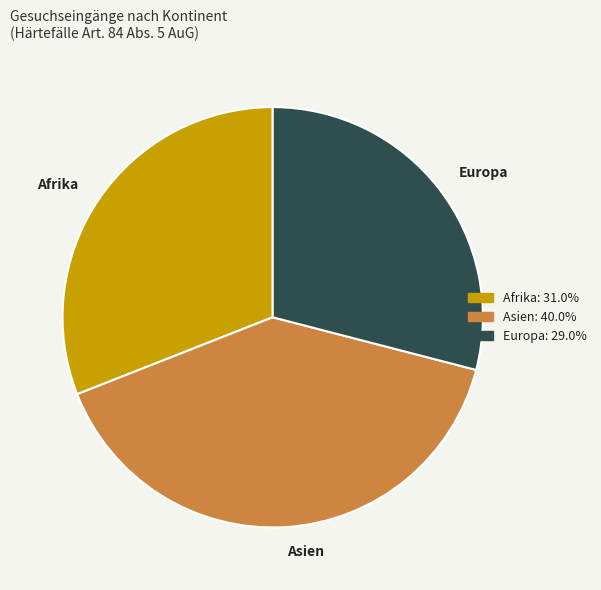

Rank the categories by value from highest to lowest.

Asien, Afrika, Europa